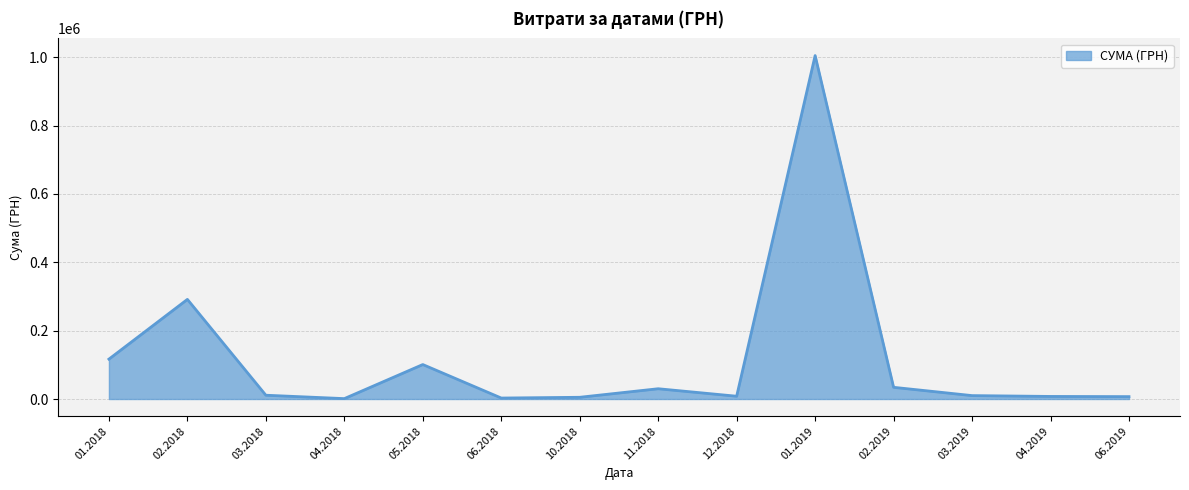

Is it true that the value at 05.2018 is 100865.4?

True